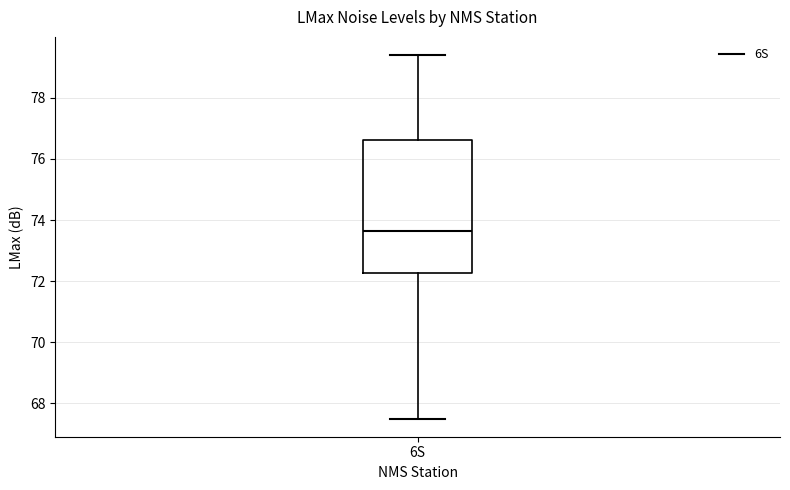

Transcribe this box plot: give where the median line is, the range the box spans, and where the two whiskers end, as read against the y-axis. The values are not printed on the chart, so give them approximately, as read against the axis.

median 73.6, box 72.2 to 76.6, whiskers 67.6 to 79.4